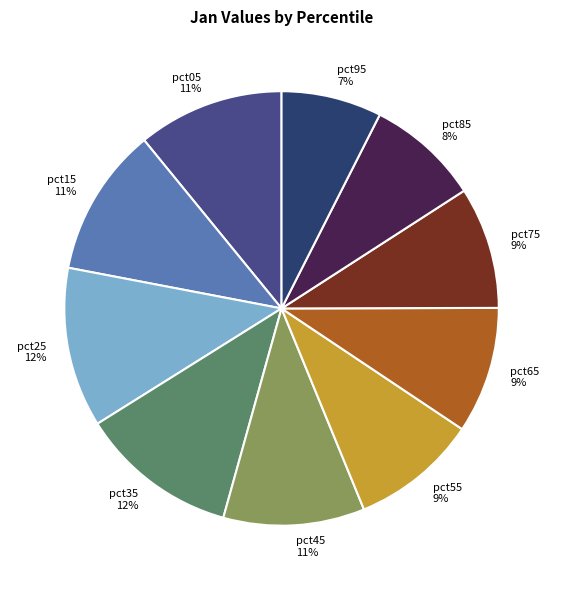

Count the number of slices in the pie.

10